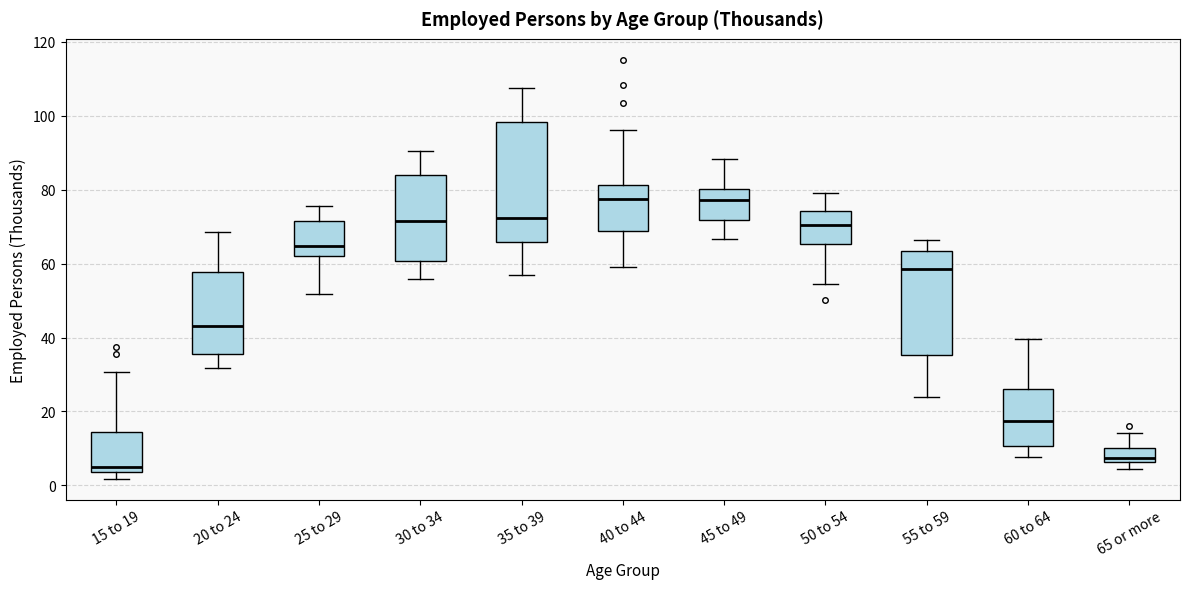

Reading left to right, read every box against the y-axis: the position of its median line, the range the box covers, and the ends of its whiskers. The values are not printed on the chart, so give them approximately, as read against the axis.

15 to 19: median 6, box 4 to 14, whiskers 2 to 30
20 to 24: median 44, box 36 to 58, whiskers 32 to 68
25 to 29: median 64, box 62 to 72, whiskers 52 to 76
30 to 34: median 72, box 60 to 84, whiskers 56 to 90
35 to 39: median 72, box 66 to 98, whiskers 58 to 108
40 to 44: median 78, box 68 to 82, whiskers 60 to 96
45 to 49: median 78, box 72 to 80, whiskers 66 to 88
50 to 54: median 70, box 66 to 74, whiskers 54 to 80
55 to 59: median 58, box 36 to 64, whiskers 24 to 66
60 to 64: median 18, box 10 to 26, whiskers 8 to 40
65 or more: median 8, box 6 to 10, whiskers 4 to 14